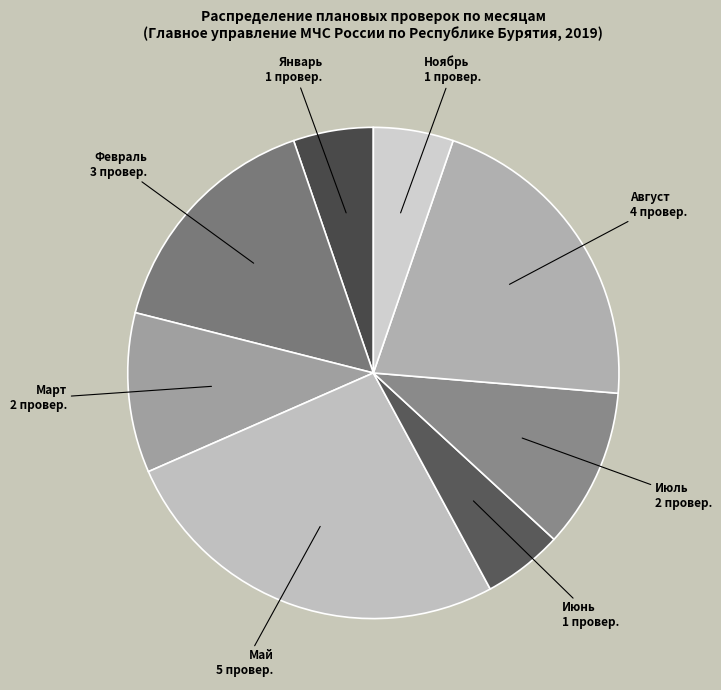

Is Ноябрь the majority of the pie?

No